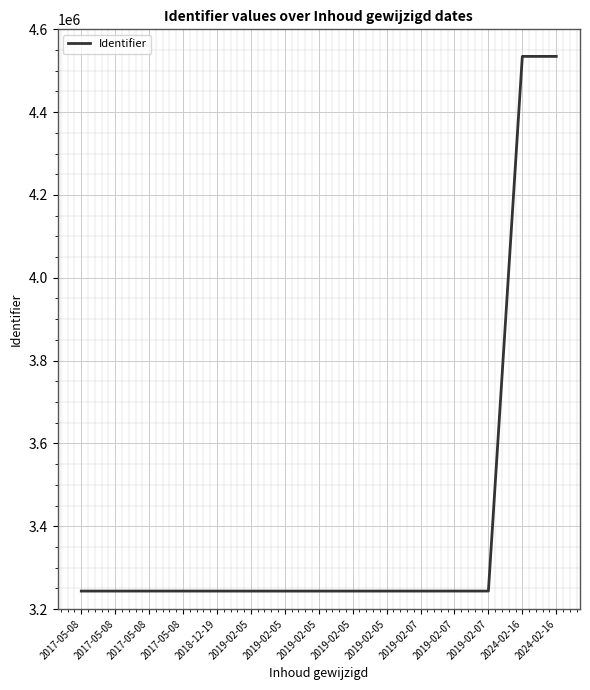

Does the chart display data point markers on the line(s)?

No